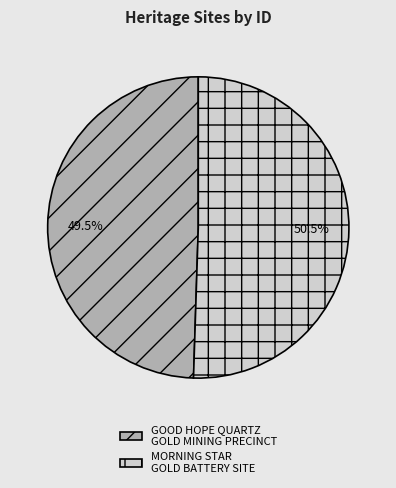

What percentage is NOT represented by GOOD HOPE QUARTZ GOLD MINING PRECINCT?

50.5%